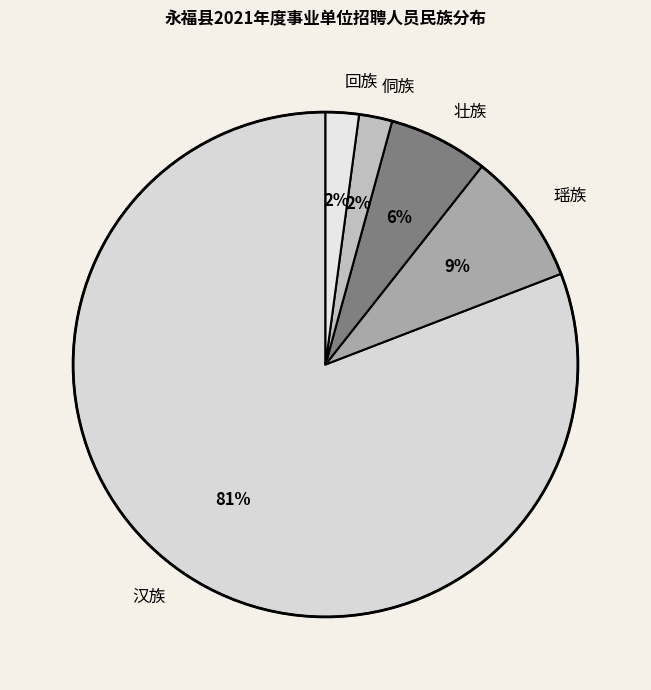

To the nearest percent, what portion does 侗族 represent?

2%